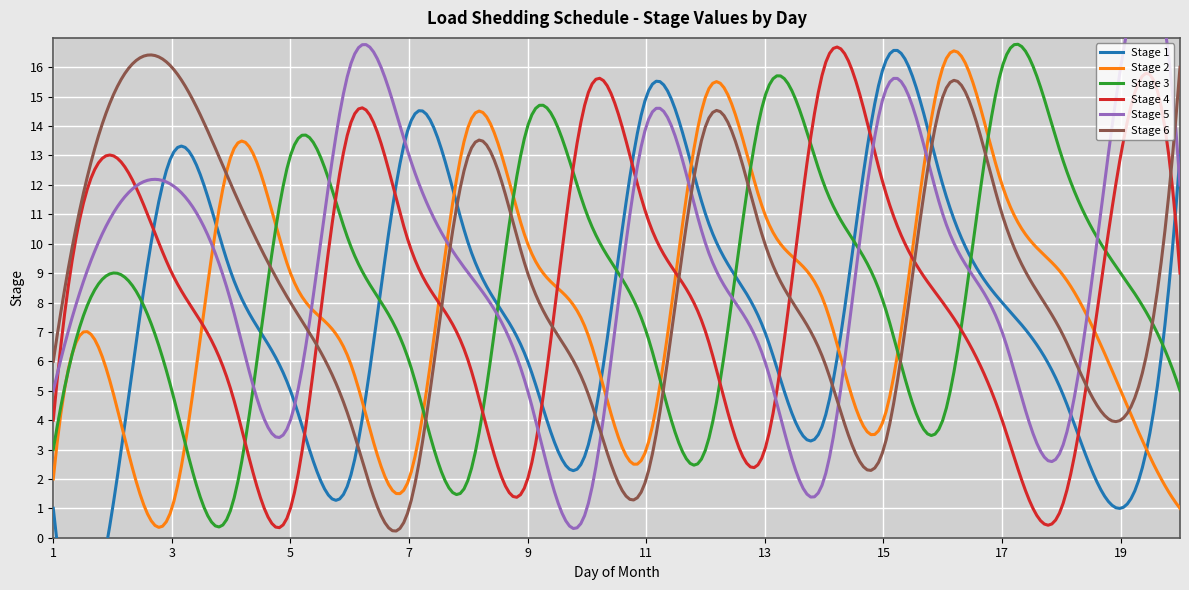

How many intersections are there between Stage 4 and Stage 3?

8